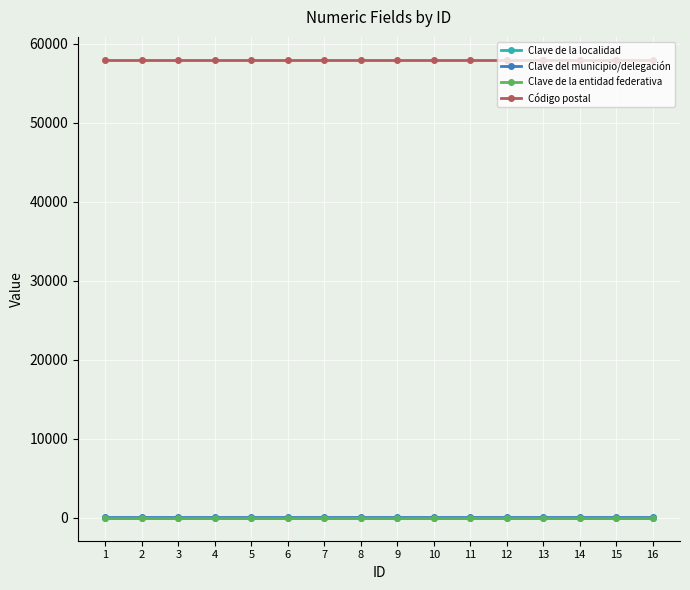

True or false: Clave de la localidad and Código postal intersect in this chart.

False